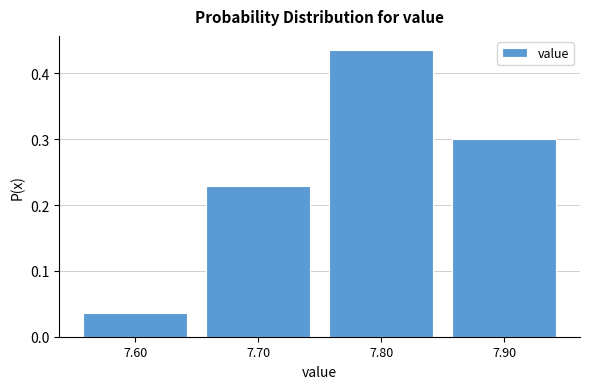

Over which range of the x-axis is the bar tallest?

7.75 to 7.85